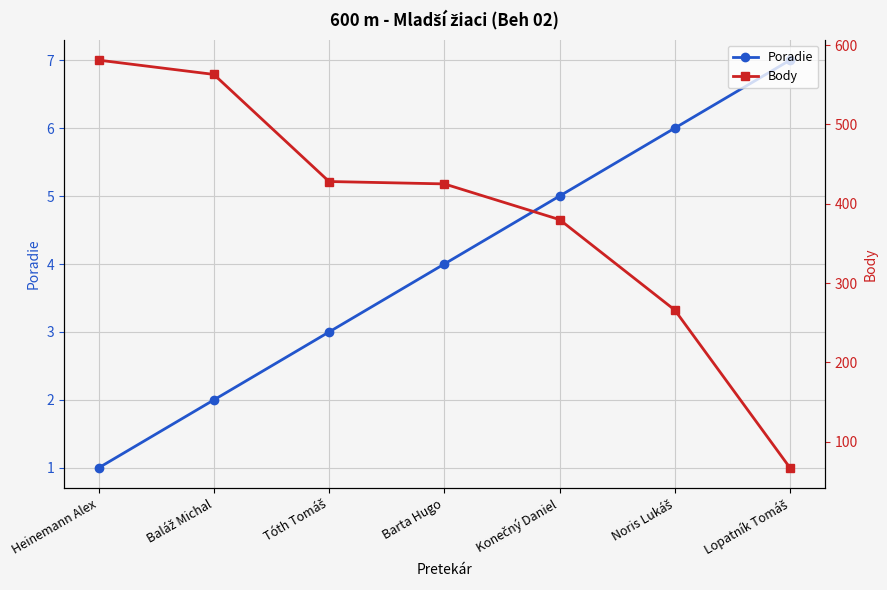

Reading left to right, transcribe all the data shown in this chart.

Poradie: Heinemann Alex=1	Baláž Michal=2	Tóth Tomáš=3	Barta Hugo=4	Konečný Daniel=5	Noris Lukáš=6	Lopatník Tomáš=7
Body: Heinemann Alex=581	Baláž Michal=563	Tóth Tomáš=428	Barta Hugo=425	Konečný Daniel=380	Noris Lukáš=266	Lopatník Tomáš=67